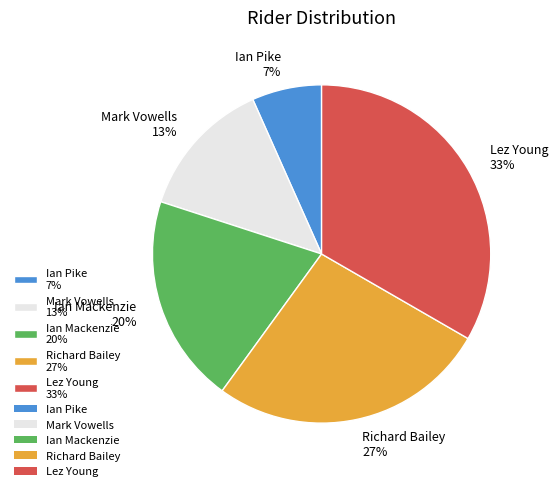

The Lez Young slice represents 26% of the pie. True or false?

False